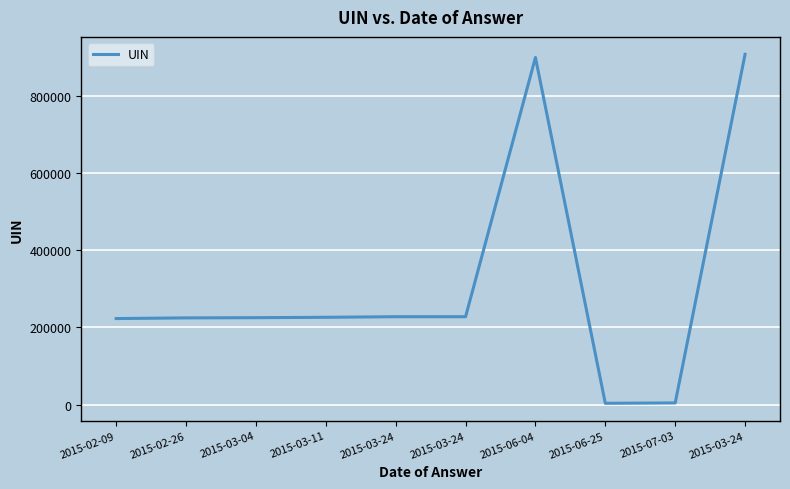

Read the value at 2015-03-04, to the nearest 10.

225350